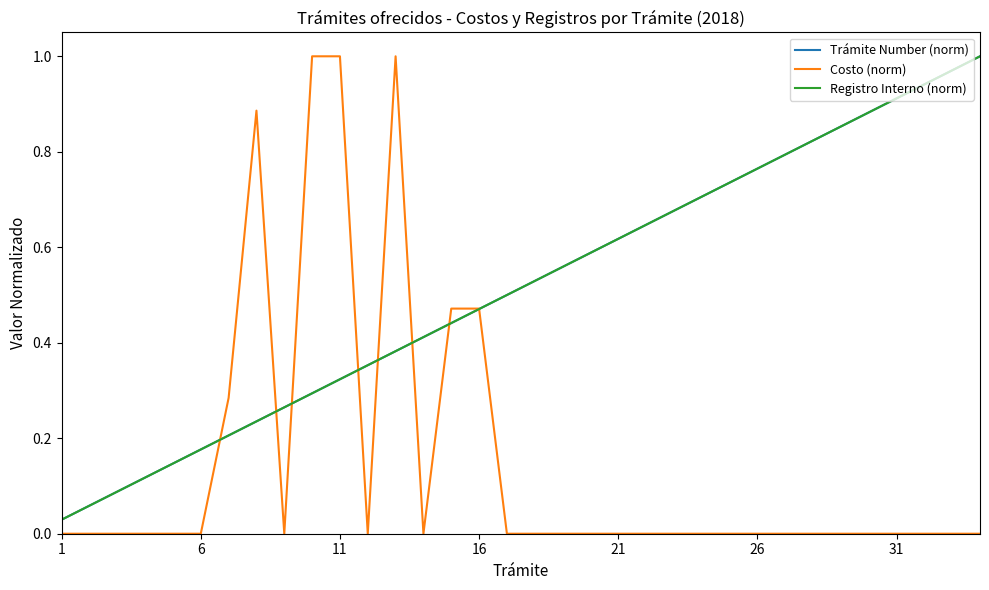

Rank the series by their maximum value, from highest to lowest.

Trámite Number (norm), Costo (norm), Registro Interno (norm)